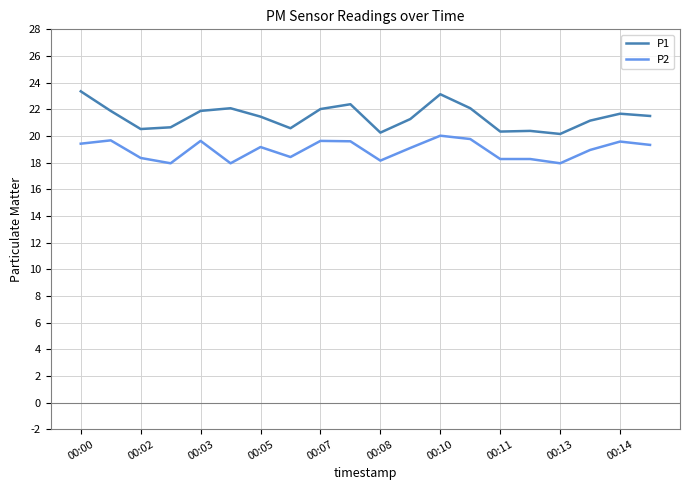

What is the greatest value displayed?

23.4